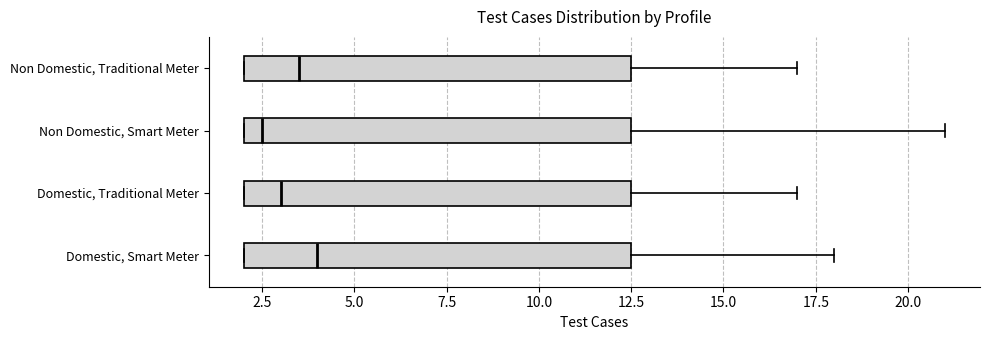

Which box's median line is the furthest to the right?

Domestic, Smart Meter